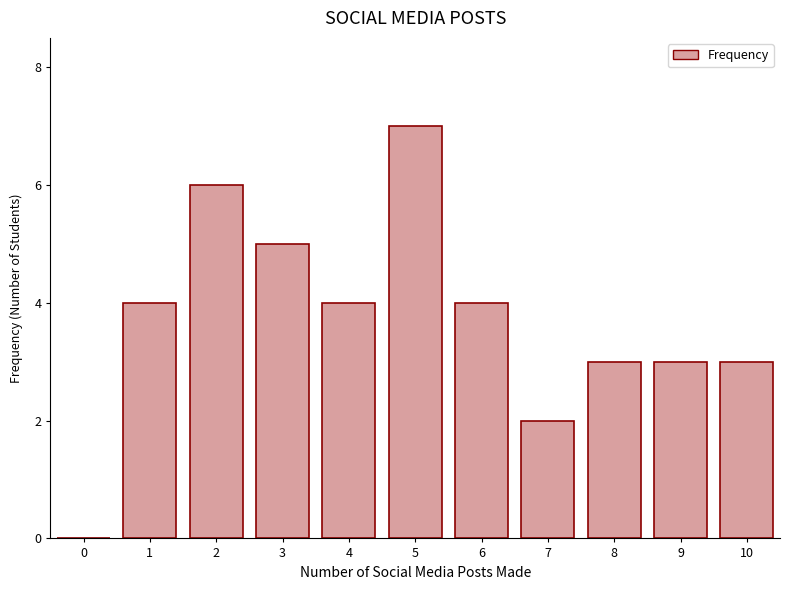

Reading left to right, transcribe all the data shown in this chart.

0=0	1=4	2=6	3=5	4=4	5=7	6=4	7=2	8=3	9=3	10=3